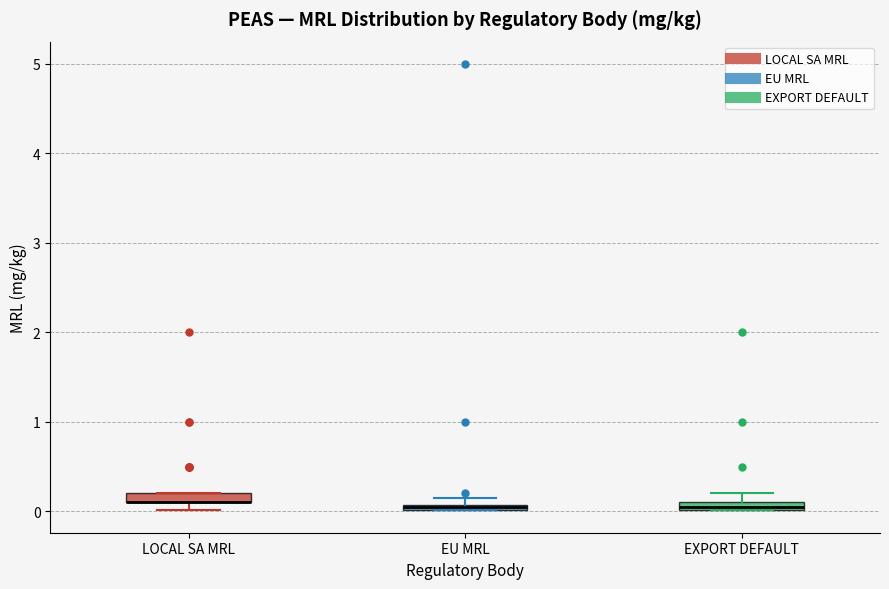

Where is the upper edge of the box for LOCAL SA MRL on the y-axis? The values are not printed on the chart, so give them approximately, as read against the axis.

0.2